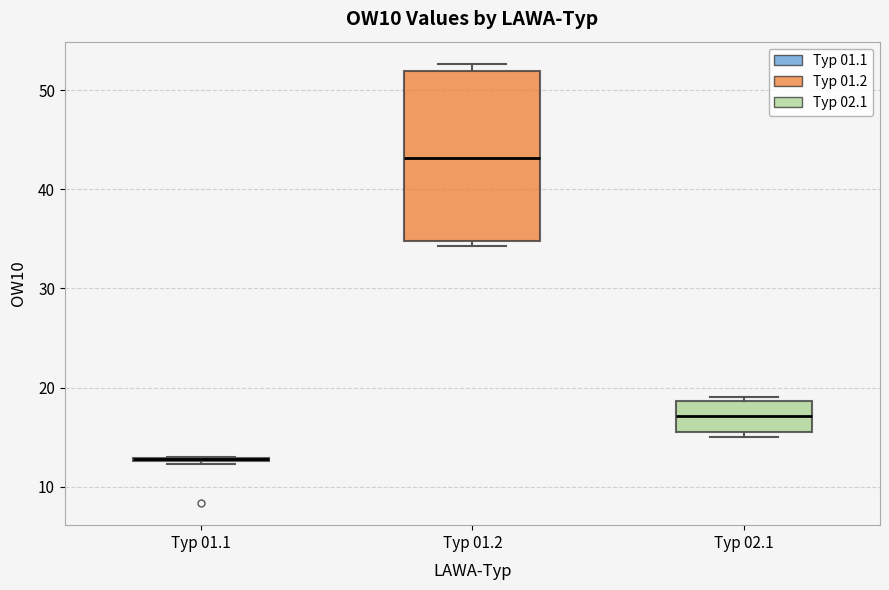

Reading left to right, read every box against the y-axis: the position of its median line, the range the box covers, and the ends of its whiskers. The values are not printed on the chart, so give them approximately, as read against the axis.

Typ 01.1: box collapsed to a line at 13, whiskers 12 to 13
Typ 01.2: median 43, box 35 to 52, whiskers 34 to 53
Typ 02.1: median 17, box 16 to 19, whiskers 15 to 19 (just above the box's upper edge)